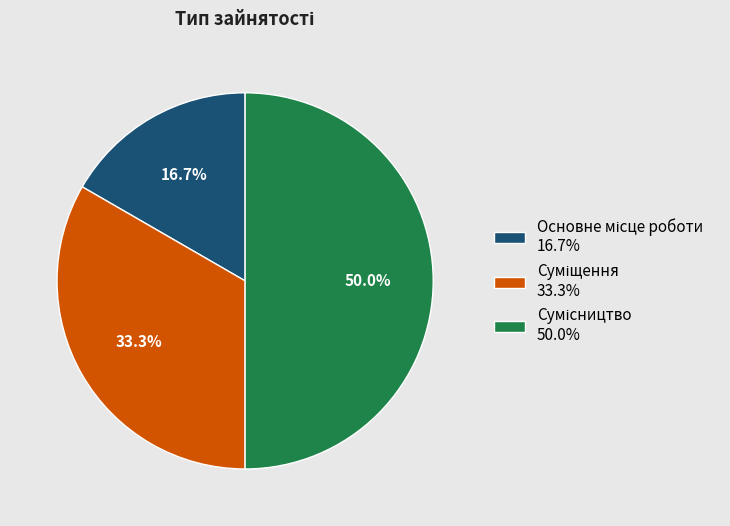

Do Сумісництво and Основне місце роботи together represent more than half of the pie?

Yes